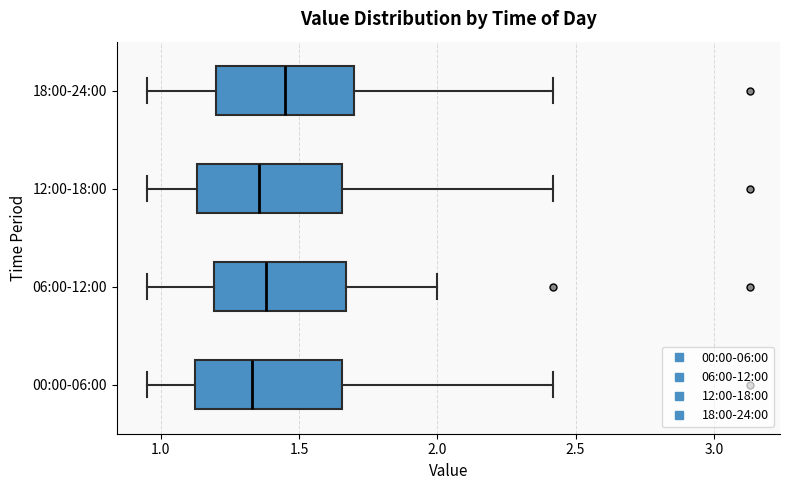

Reading bottom to top, read every box against the x-axis: the position of its median line, the range the box covers, and the ends of its whiskers. The values are not printed on the chart, so give them approximately, as read against the axis.

00:00-06:00: median 1.35, box 1.10 to 1.65, whiskers 0.95 to 2.40
06:00-12:00: median 1.40, box 1.20 to 1.65, whiskers 0.95 to 2.00
12:00-18:00: median 1.35, box 1.15 to 1.65, whiskers 0.95 to 2.40
18:00-24:00: median 1.45, box 1.20 to 1.70, whiskers 0.95 to 2.40